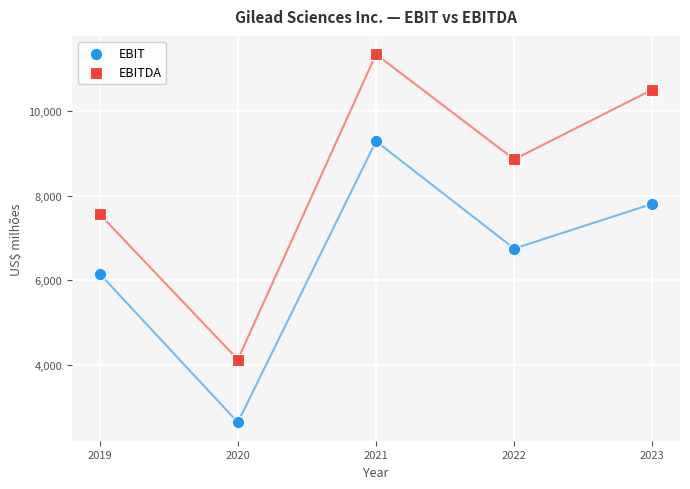

Which series has the largest Y range (max minus min)?

EBITDA